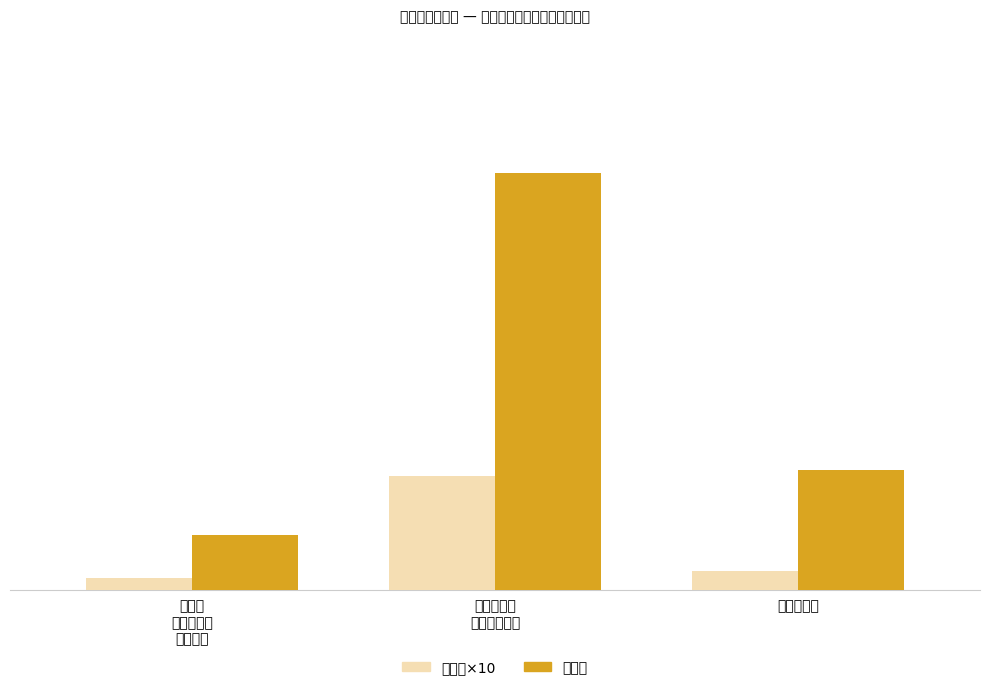

What are all the series names shown in the legend?

考场数×10, 考生数